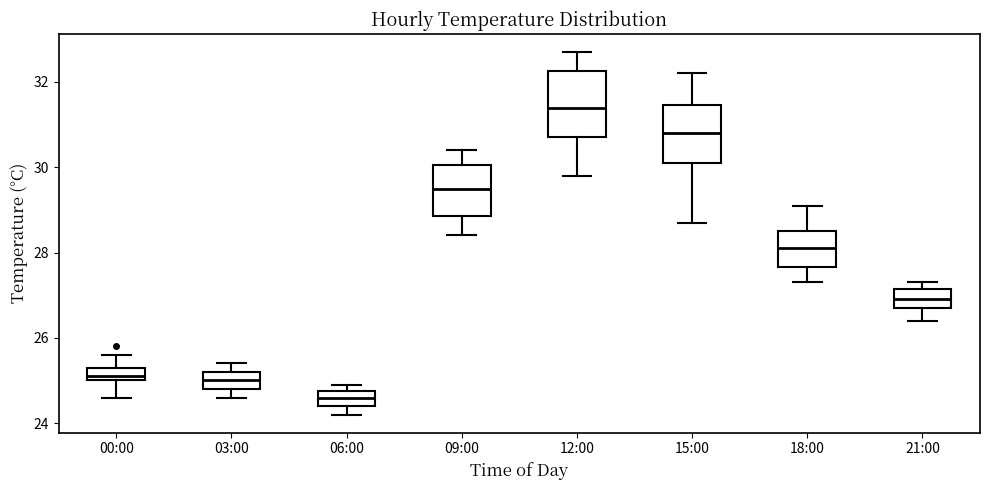

Reading left to right, transcribe this box plot: for each box, give where its median line is, the range the box spans, and where its two whiskers end, as read against the y-axis. The values are not printed on the chart, so give them approximately, as read against the axis.

00:00: median 25.2, box 25.0 to 25.4, whiskers 24.6 to 25.6
03:00: median 25.0, box 24.8 to 25.2, whiskers 24.6 to 25.4
06:00: median 24.6, box 24.4 to 24.8, whiskers 24.2 to 25.0
09:00: median 29.6, box 28.8 to 30.0, whiskers 28.4 to 30.4
12:00: median 31.4, box 30.8 to 32.2, whiskers 29.8 to 32.8
15:00: median 30.8, box 30.2 to 31.4, whiskers 28.8 to 32.2
18:00: median 28.2, box 27.6 to 28.6, whiskers 27.4 to 29.2
21:00: median 27.0, box 26.8 to 27.2, whiskers 26.4 to 27.4